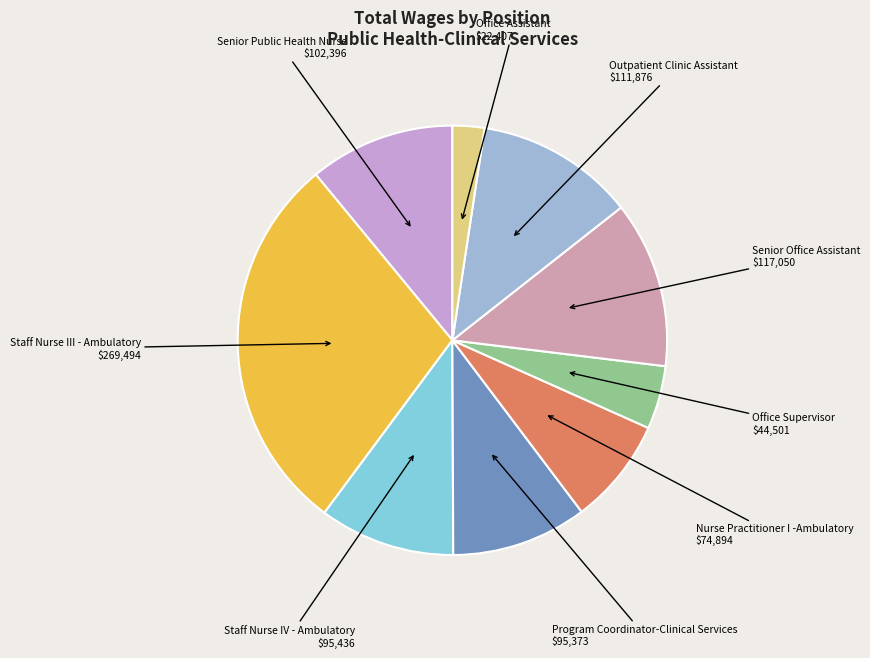

Is there a majority slice in this chart?

No